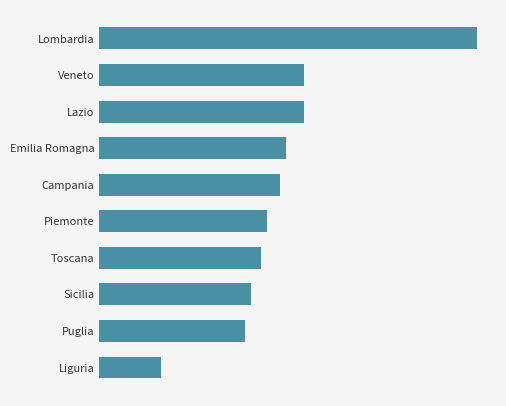

Does the chart contain any negative values?

No